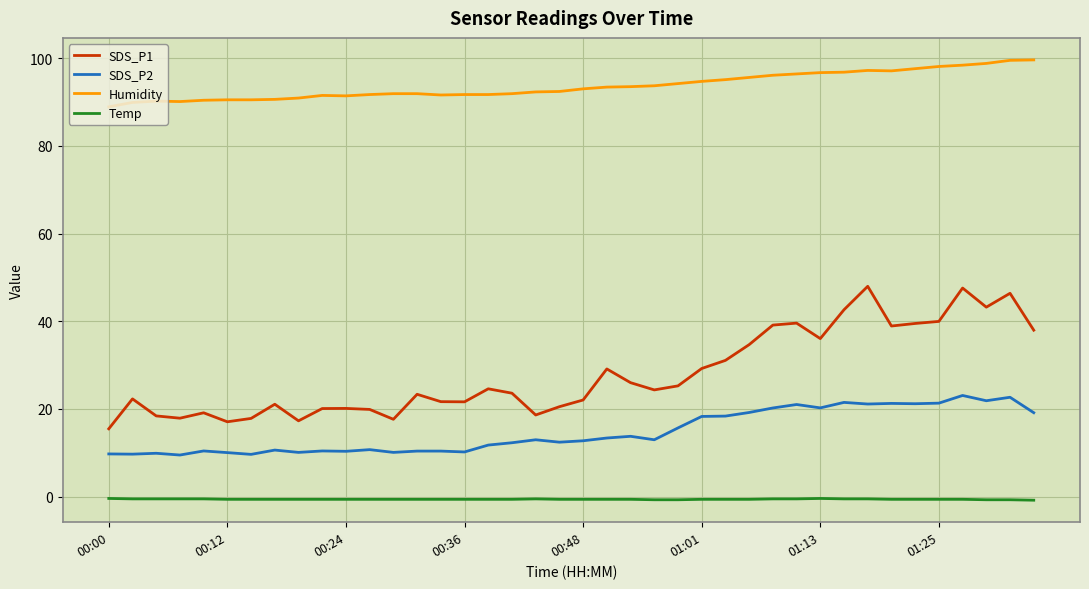

What is the highest value of the Temp series?

-0.4